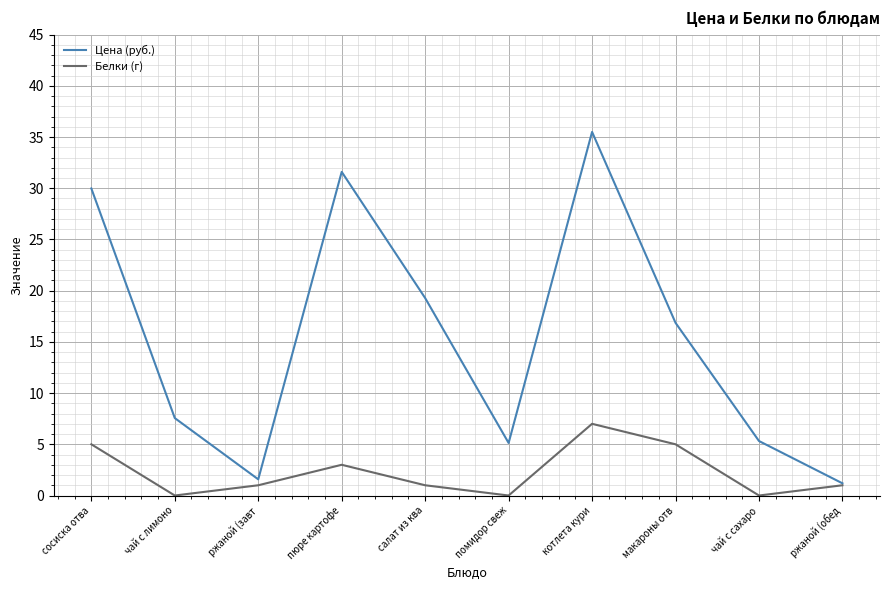

Reading left to right, transcribe all the data shown in this chart.

Цена (руб.): сосиска отва=30.0	чай с лимоно=7.6	ржаной (завт=1.6	пюре картофе=31.6	салат из ква=19.3	помидор свеж=5.1	котлета кури=35.5	макароны отв=16.9	чай с сахаро=5.3	ржаной (обед=1.2
Белки (г): сосиска отва=5.0	чай с лимоно=0.0	ржаной (завт=1.0	пюре картофе=3.0	салат из ква=1.0	помидор свеж=0.0	котлета кури=7.0	макароны отв=5.0	чай с сахаро=0.0	ржаной (обед=1.0